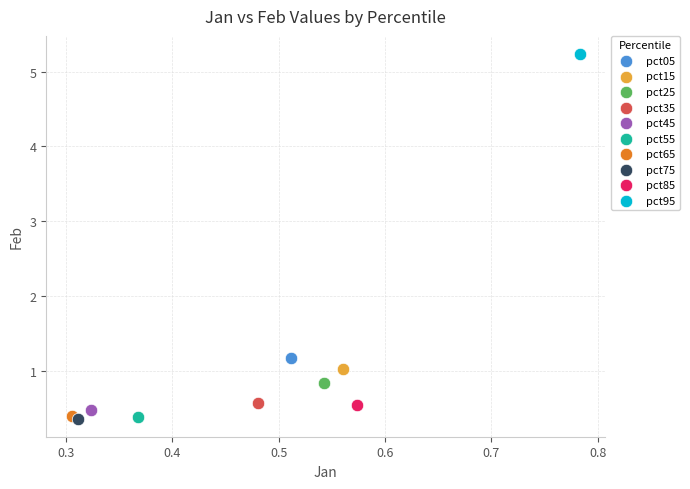

Which series reaches the maximum Y coordinate?

pct95